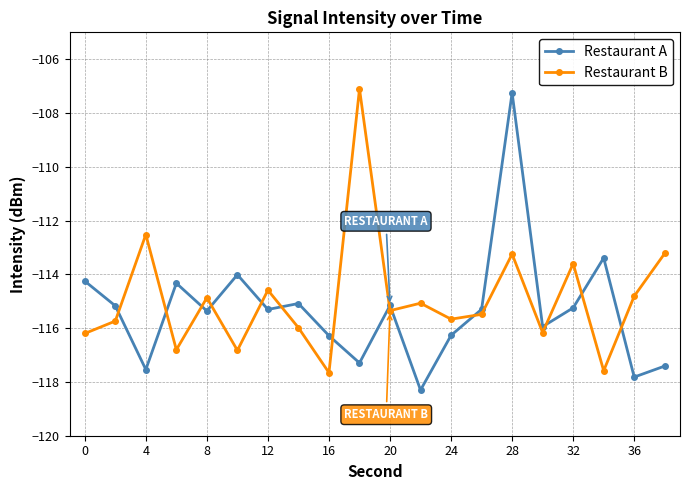

List the series in order of their overall mean, highest first.

Restaurant B, Restaurant A